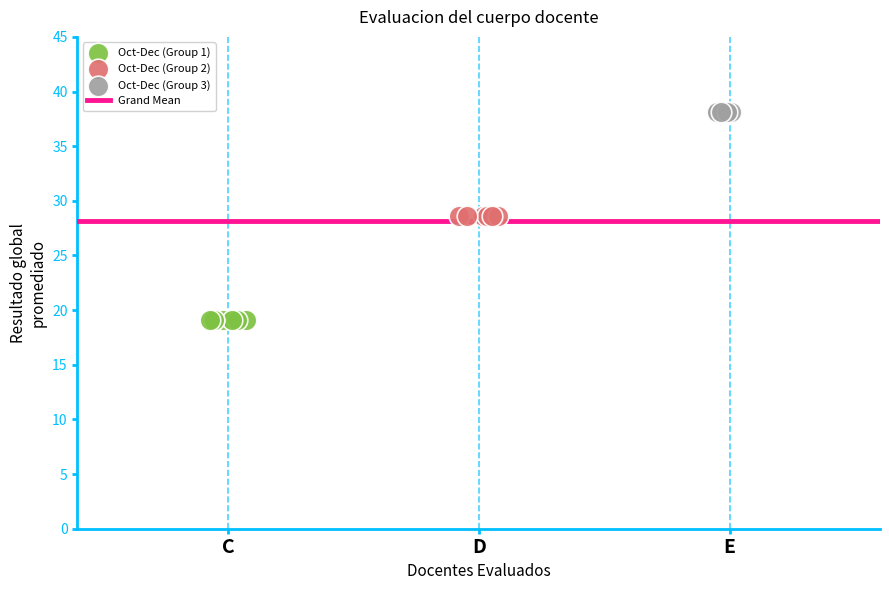

Which series contains the lowest Y value?

Oct-Dec (Group 1)